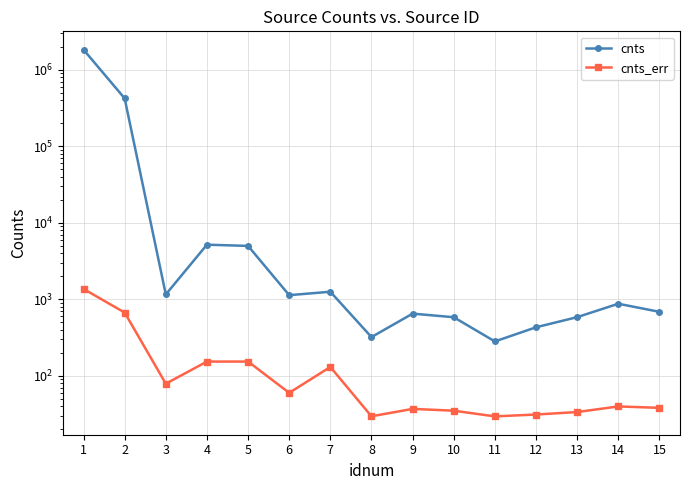

The value of cnts_err at 11 is 52.6. True or false?

False